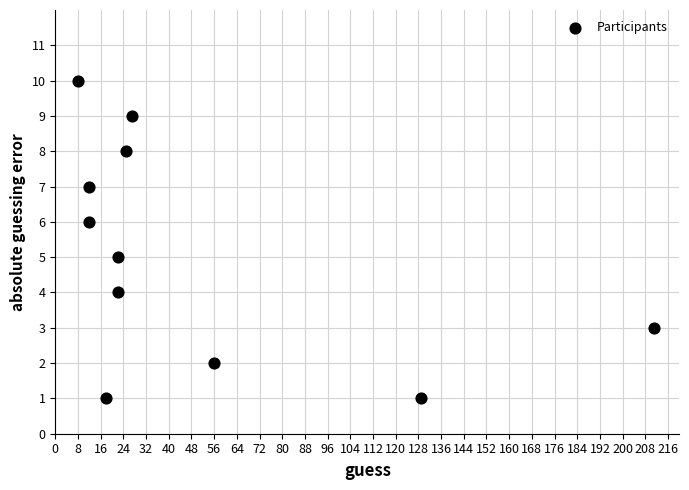

What is the average X value?

49